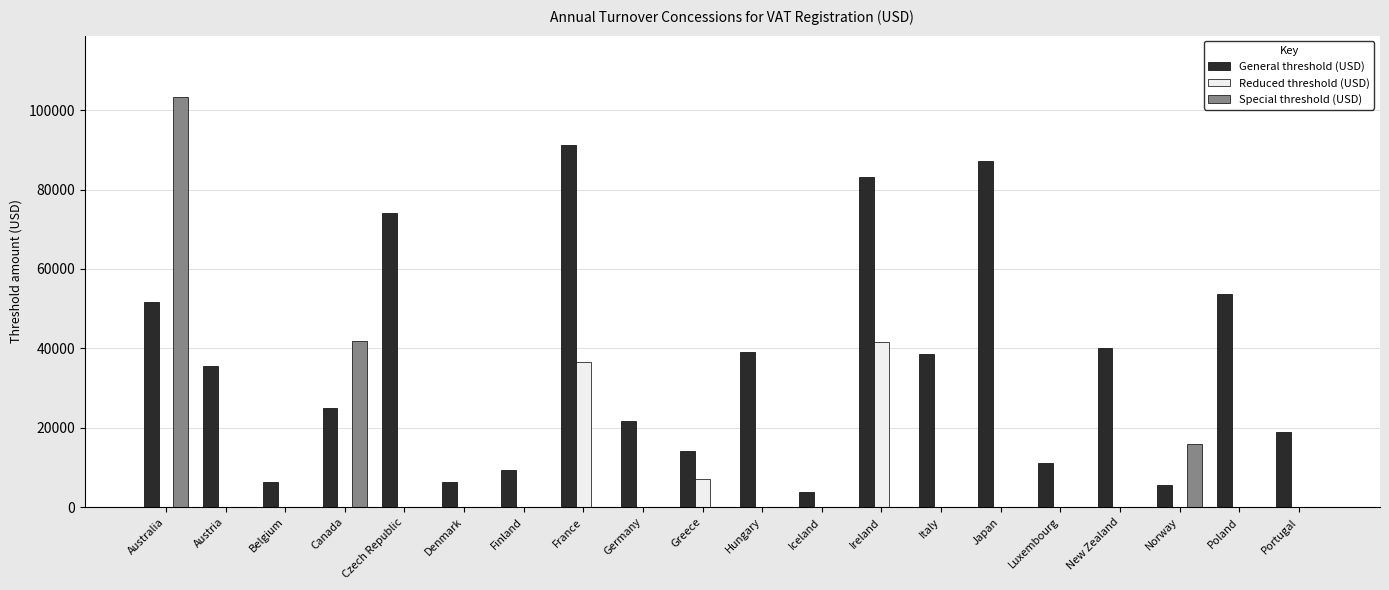

Where is Special threshold (USD) nearest to the value 51642?

Canada